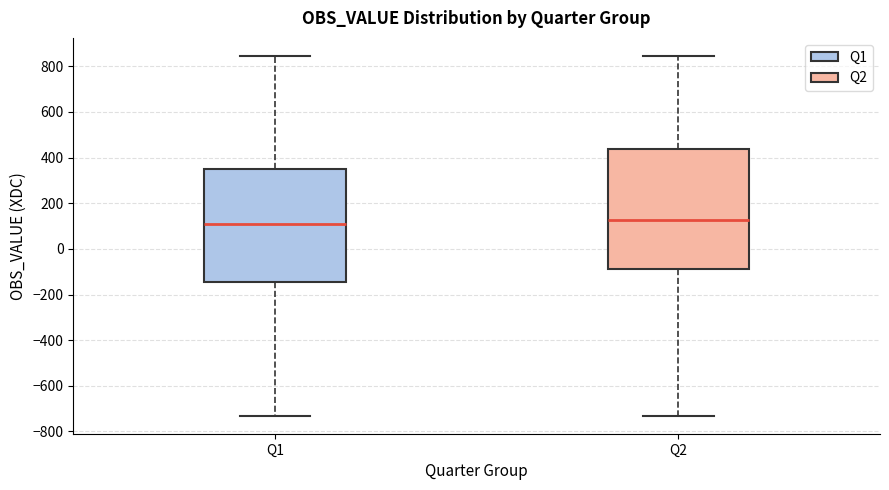

Which box is the tallest, from its lower edge to its upper edge?

Q2